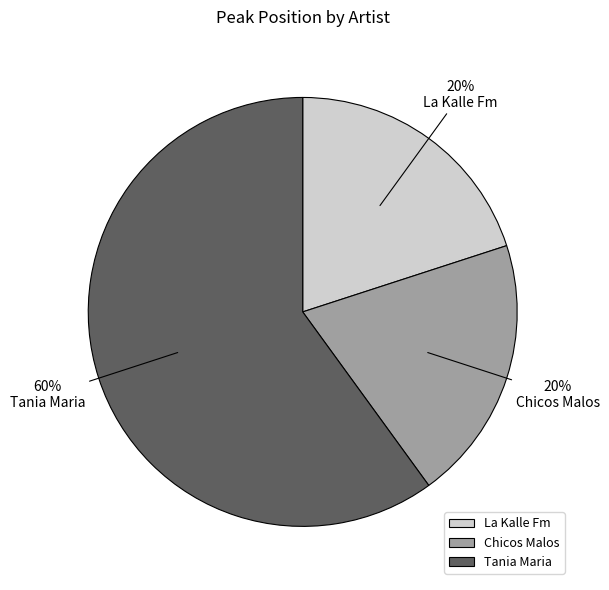

Is it true that Tania Maria is 60% of the pie?

True